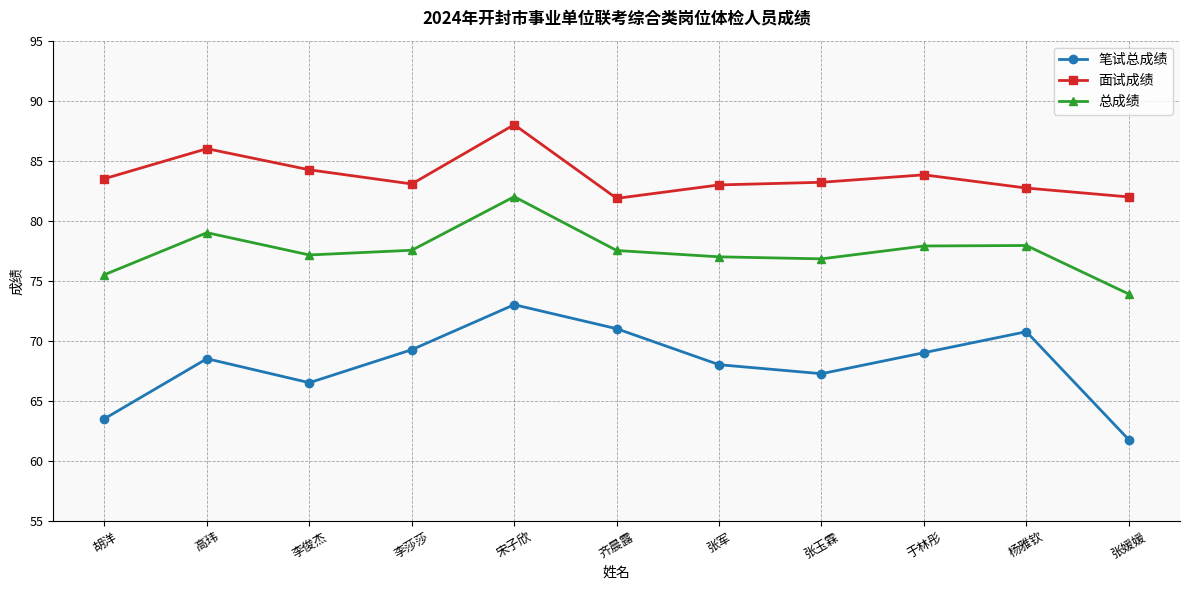

True or false: 面试成绩 has a value of 83.0 at 张军.

True